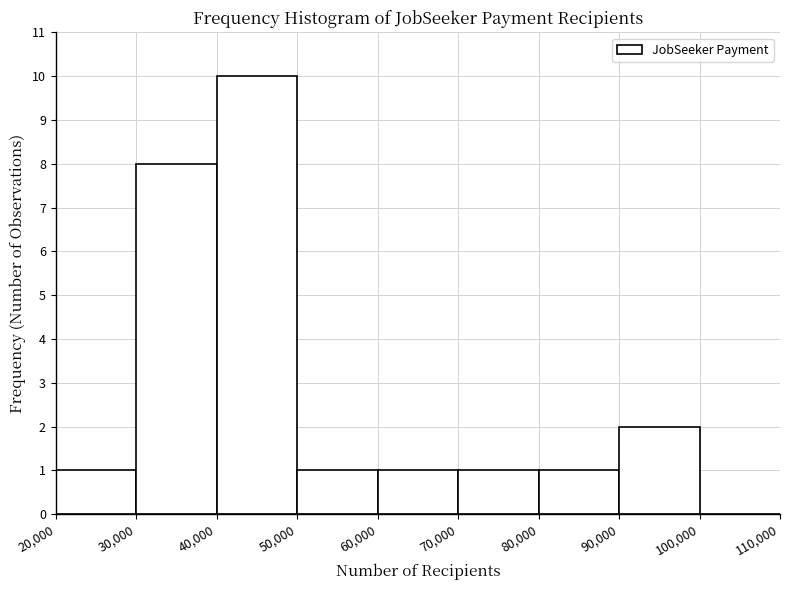

Which range on the x-axis has the tallest bar?

40,000 to 50,000